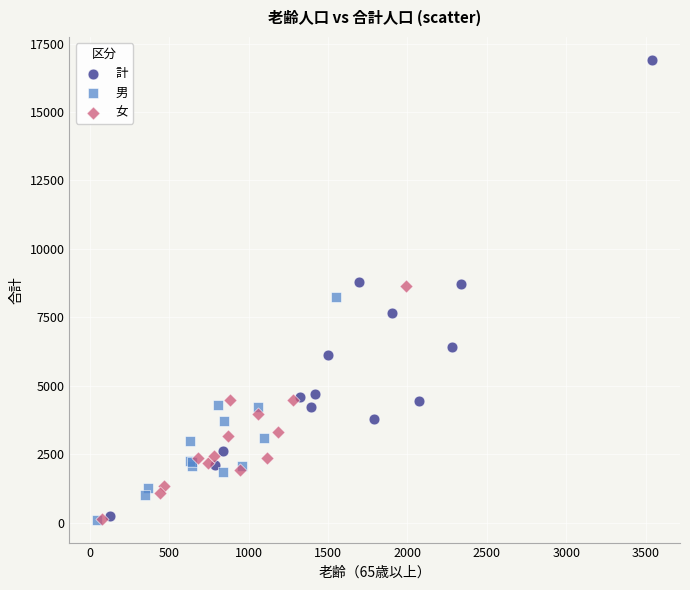

Which series has the largest Y range (max minus min)?

計